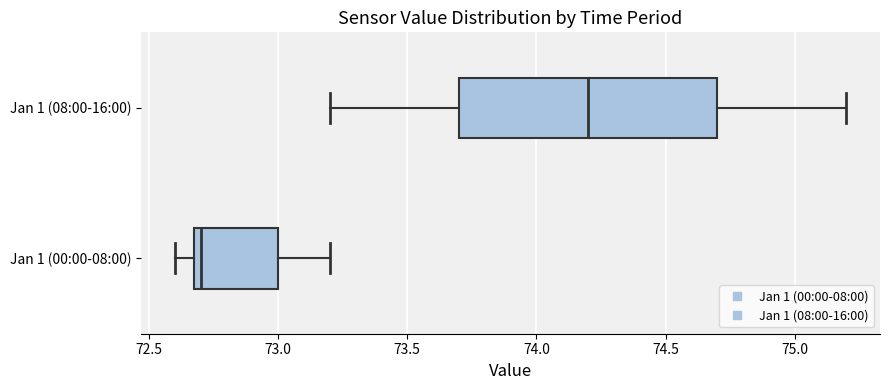

Which box has the furthest to the left median line?

Jan 1 (00:00-08:00)